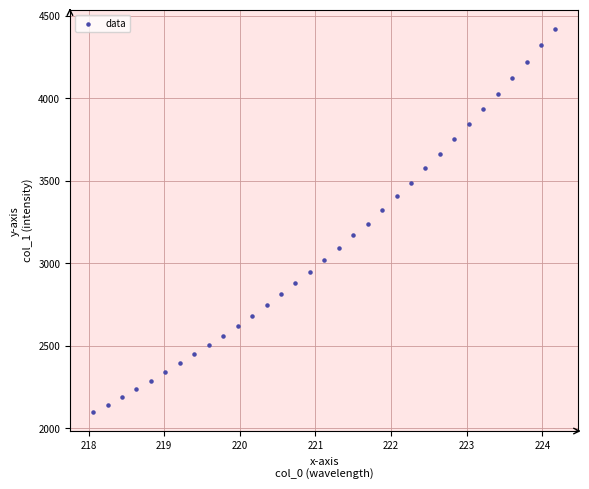

What is the range of Y values (max minus min)?

2322.3